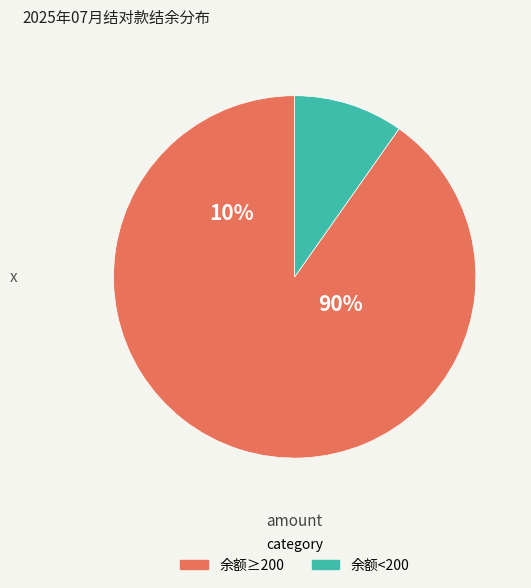

Is it true that ID0047 is 11% of the pie?

False